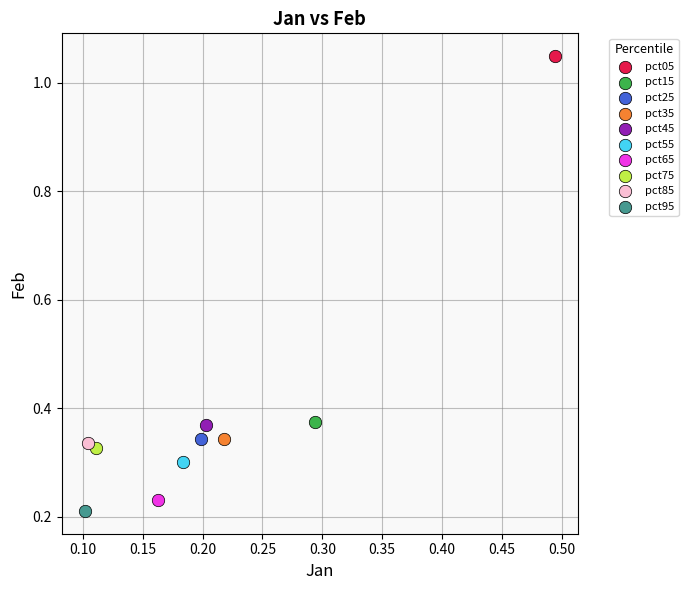

Which series reaches the maximum Y coordinate?

pct05